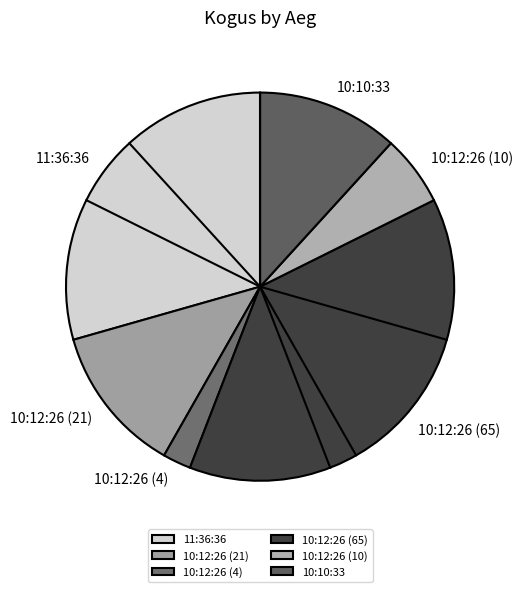

How many segments does this pie chart have?

6